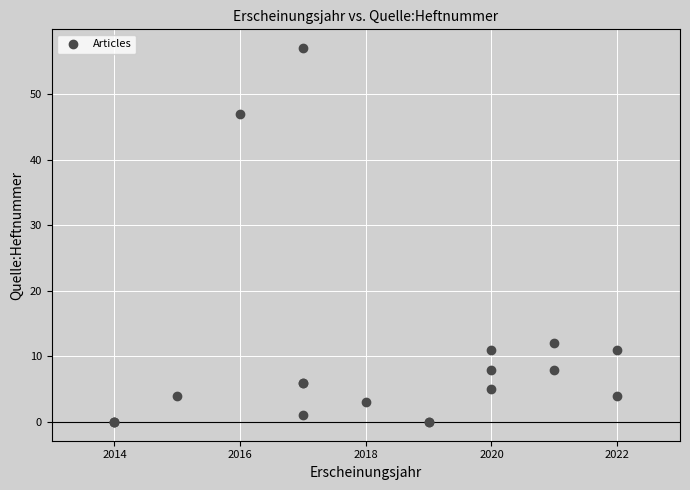

What Y value in the scatter plot is closest to 28?

12